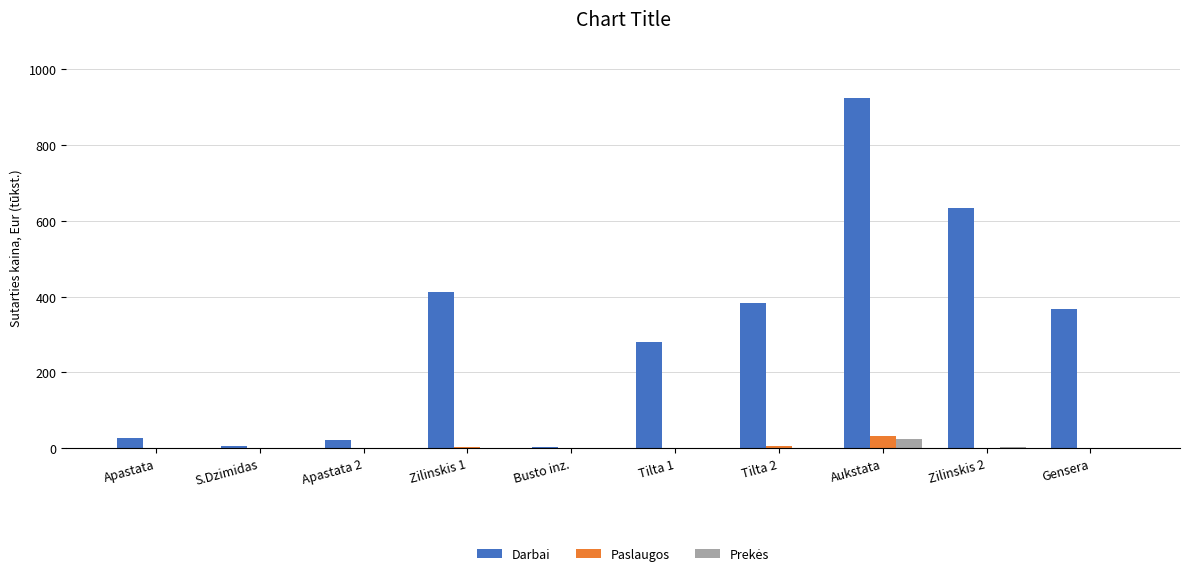

How many data points does each series have?

10